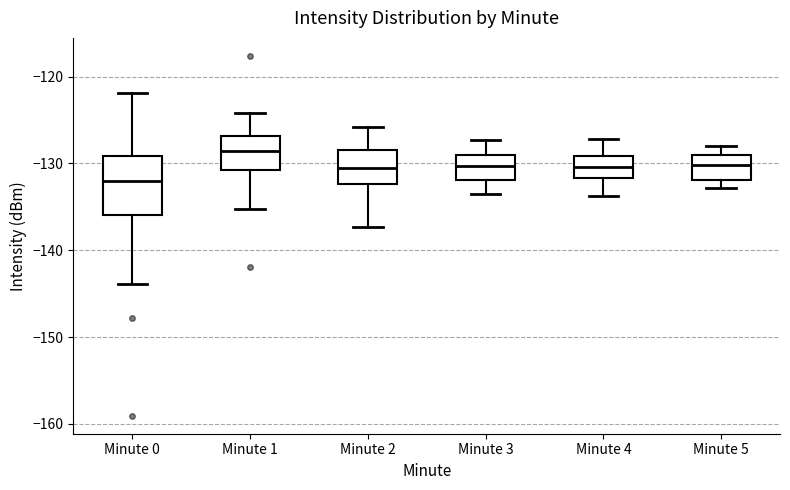

Where does the upper whisker of the box for Minute 4 end on the y-axis? The values are not printed on the chart, so give them approximately, as read against the axis.

-127